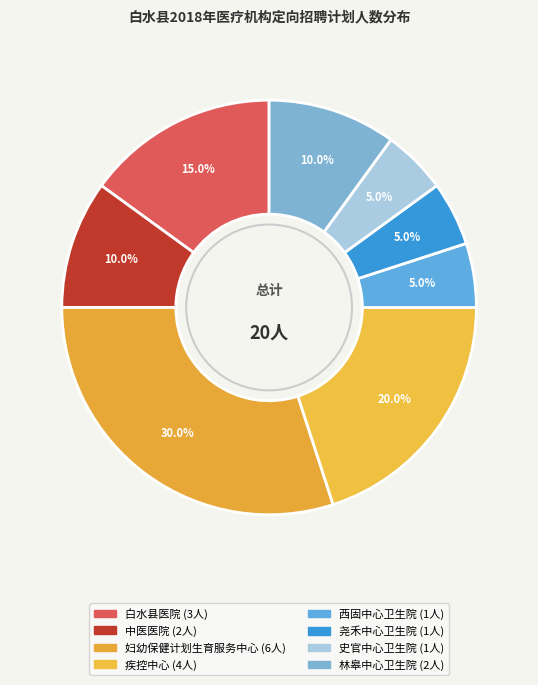

Count the number of slices in the pie.

8